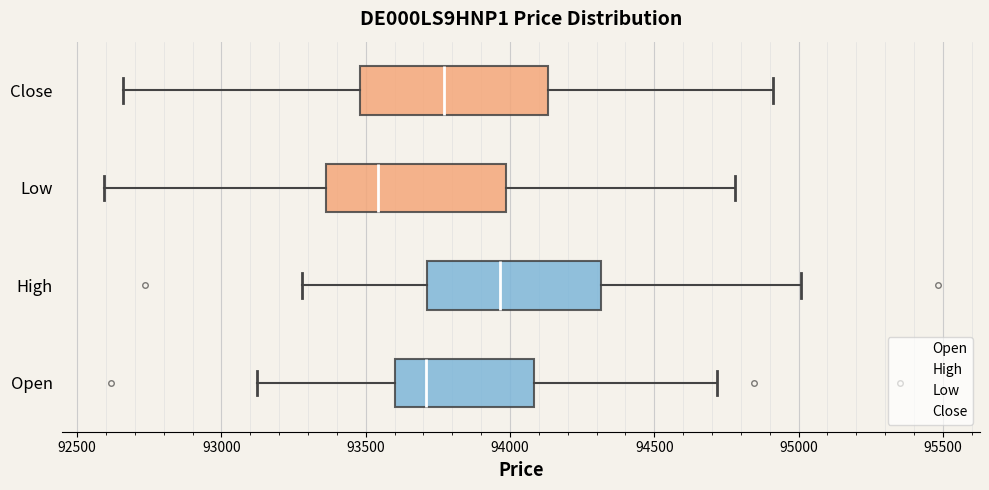

Reading bottom to top, read every box against the x-axis: the position of its median line, the range the box covers, and the ends of its whiskers. The values are not printed on the chart, so give them approximately, as read against the axis.

Open: median 93700, box 93600 to 94100, whiskers 93100 to 94700
High: median 93950, box 93700 to 94300, whiskers 93300 to 95000
Low: median 93550, box 93350 to 94000, whiskers 92600 to 94800
Close: median 93750, box 93500 to 94150, whiskers 92650 to 94900